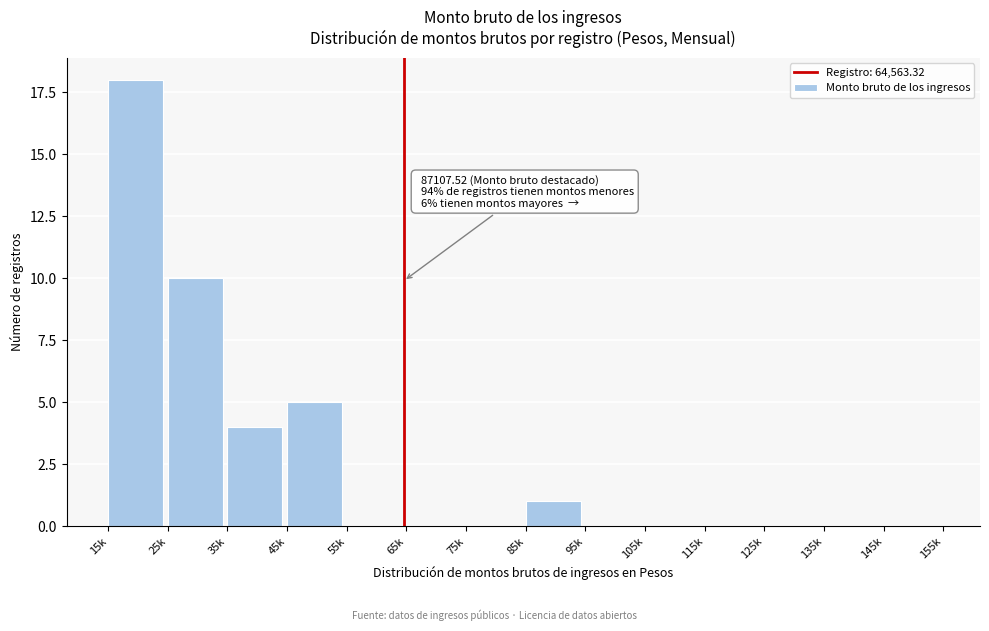

Reading left to right, extract all data points from this chart.

15k=18	25k=10	35k=4	45k=5	55k=0	65k=0	75k=0	85k=1	95k=0	105k=0	115k=0	125k=0	135k=0	145k=0